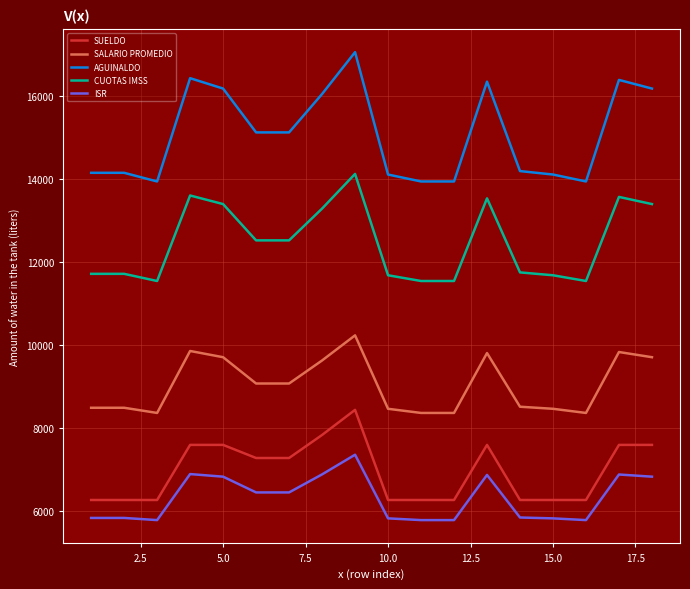

Which series has the largest range (max minus min)?

AGUINALDO